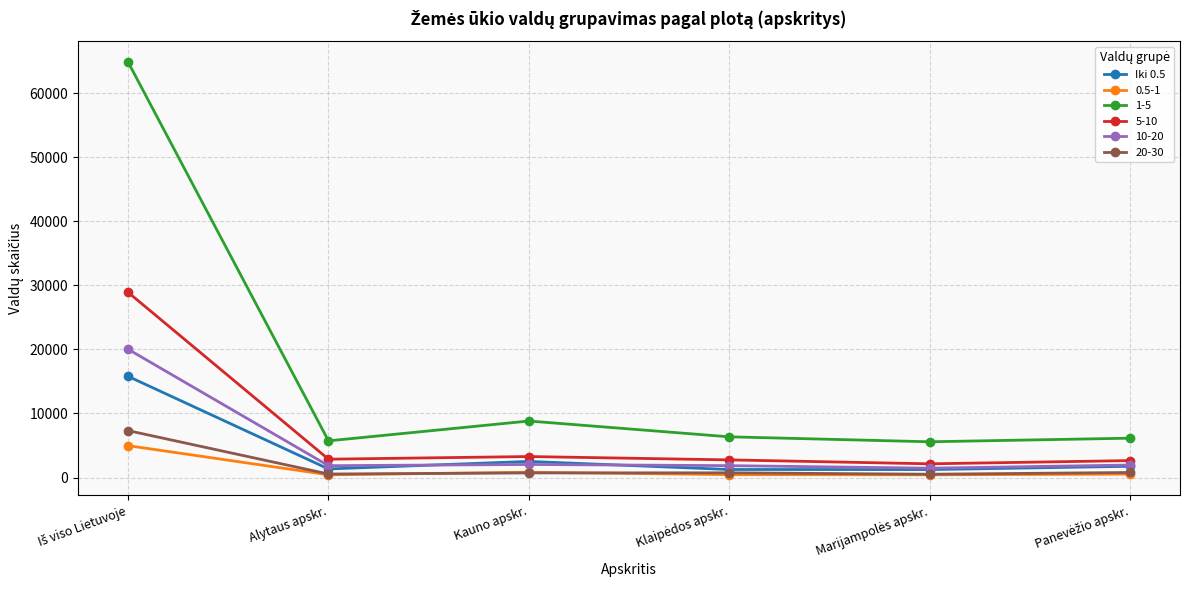

The value of 5-10 at Kauno apskr. is 3275. True or false?

True